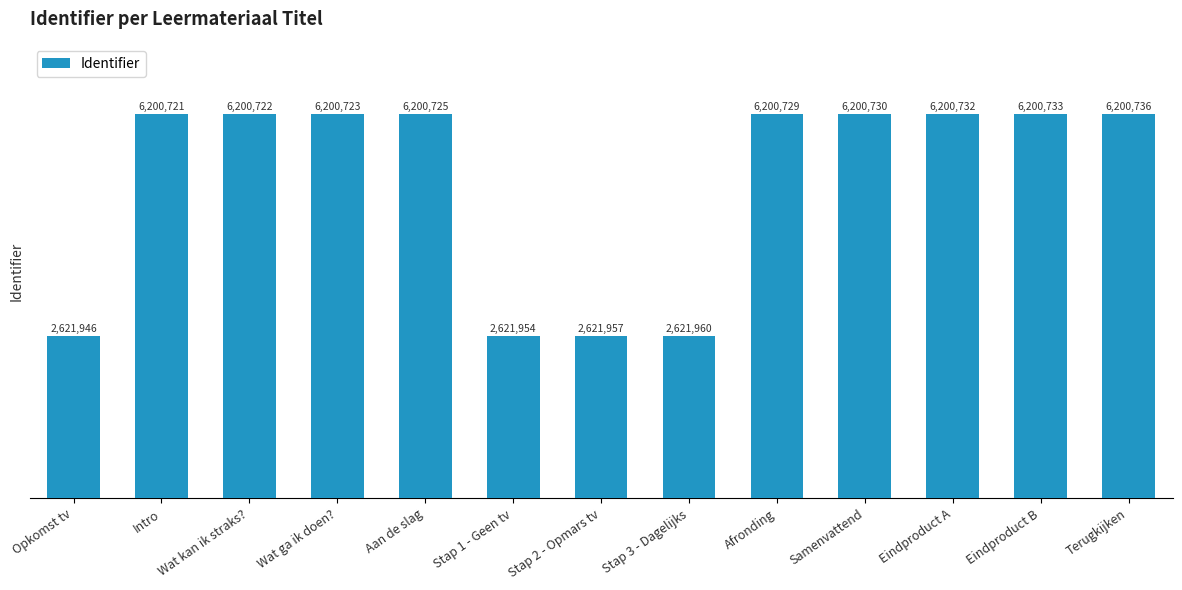

What is the value of the 4th bar from the left?

6200723